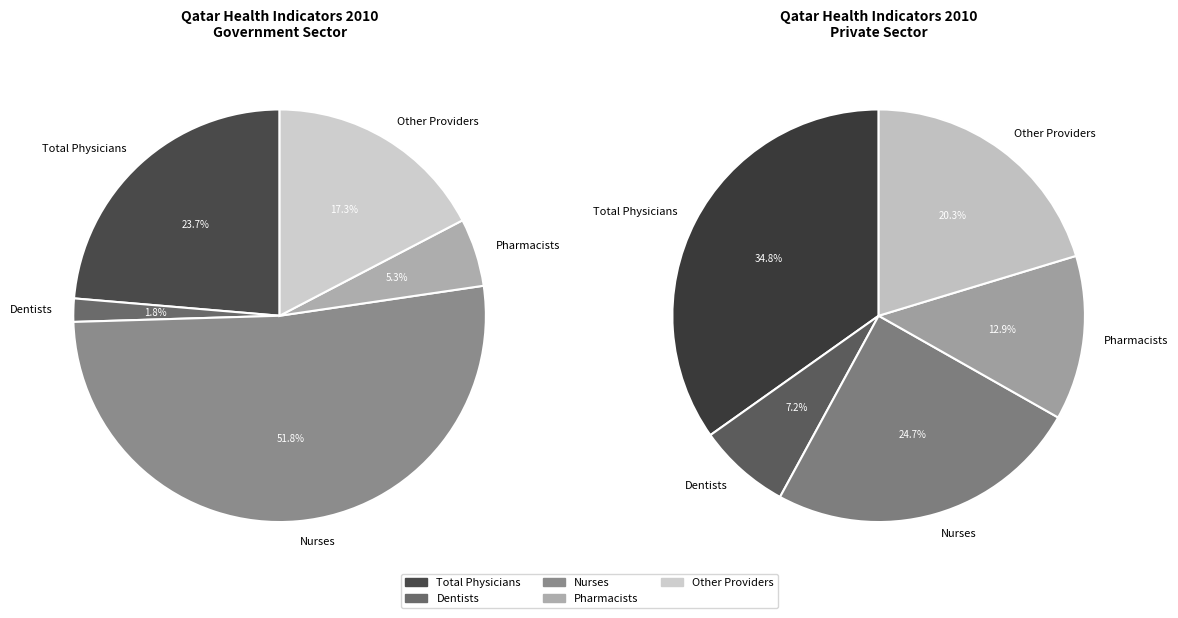

What is the smallest slice in the pie chart?

Dentists